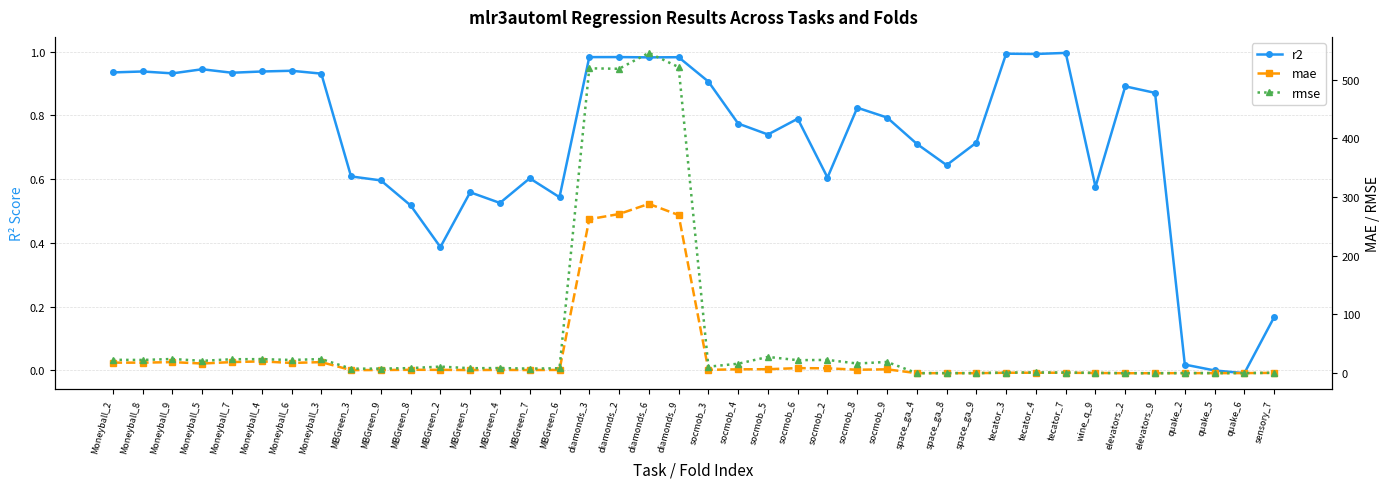

What position from the left is MBGreen_4?

14